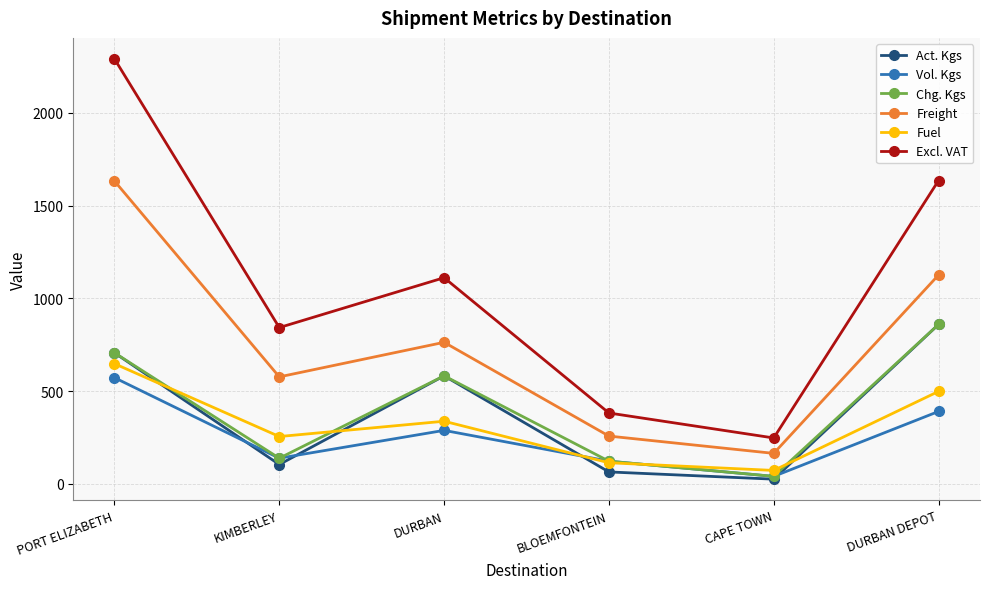

Which series has the widest spread of values?

Excl. VAT